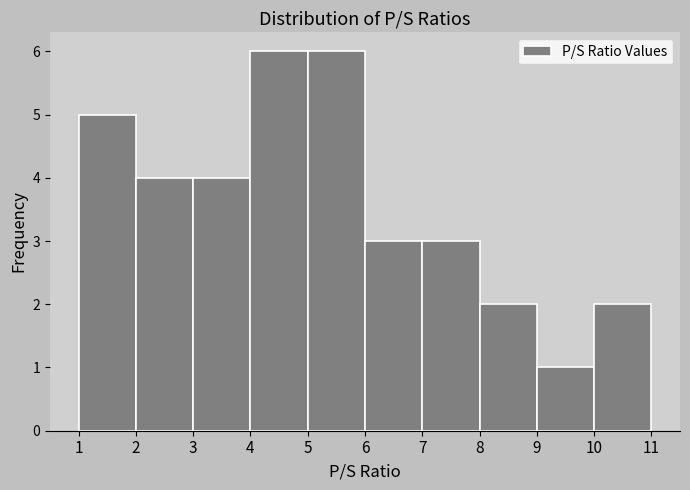

How tall is the bar that spans 1 to 2 on the x-axis? The values are not printed on the chart, so give them approximately, as read against the axis.

5